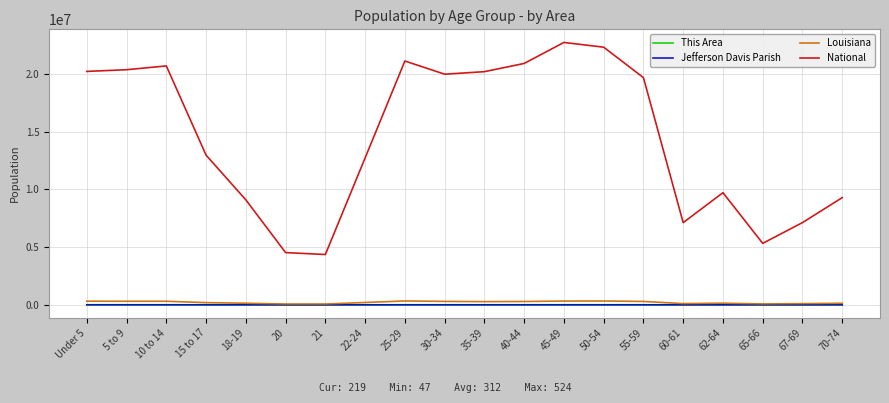

What is the greatest value displayed?

22708591